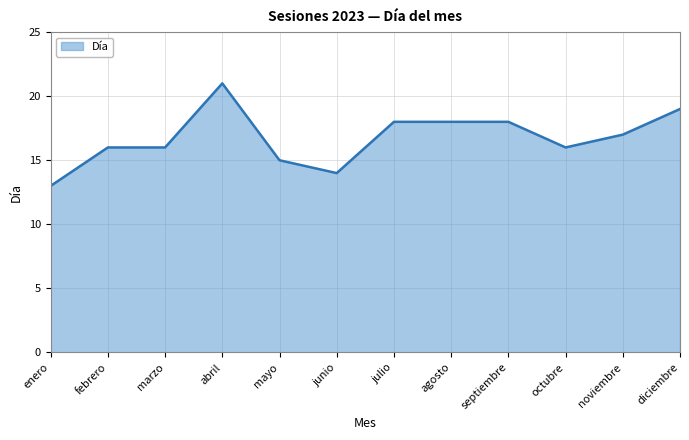

Is it true that the value at agosto is 18?

True